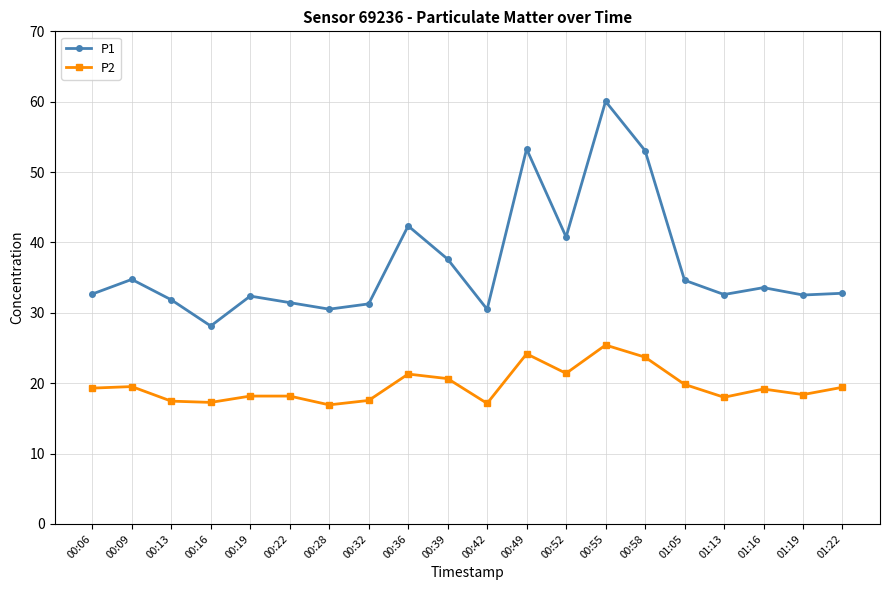

At how many categories does at least one series exceed 54?

1